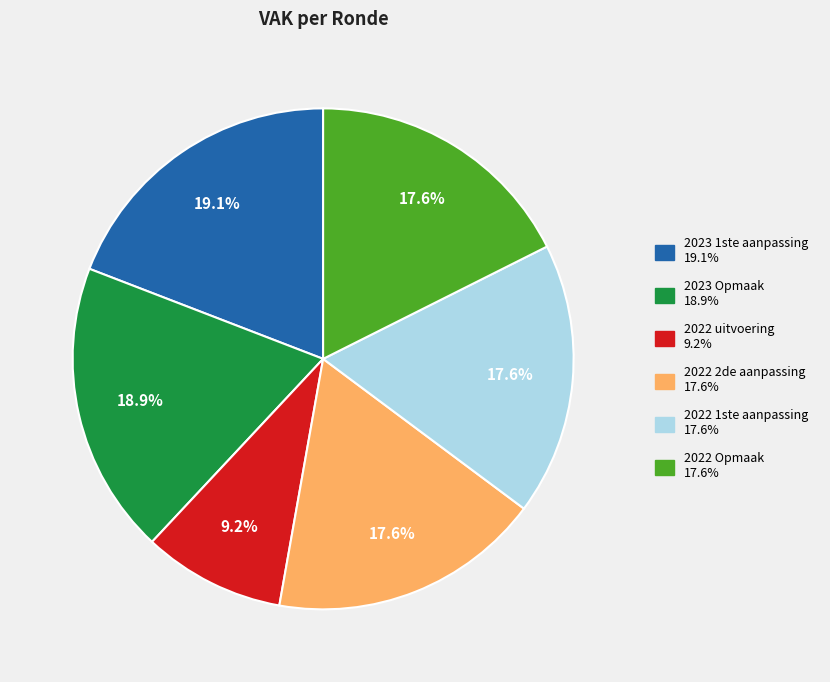

How many slices are in this pie chart?

6